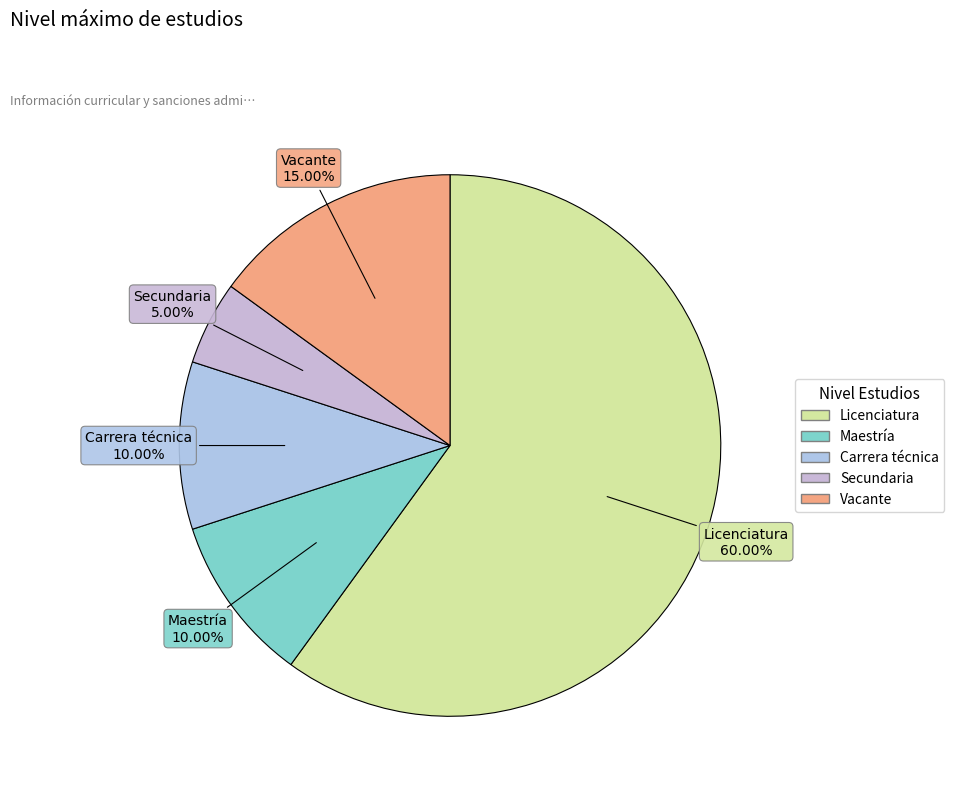

True or false: Licenciatura accounts for 60% of the total.

True